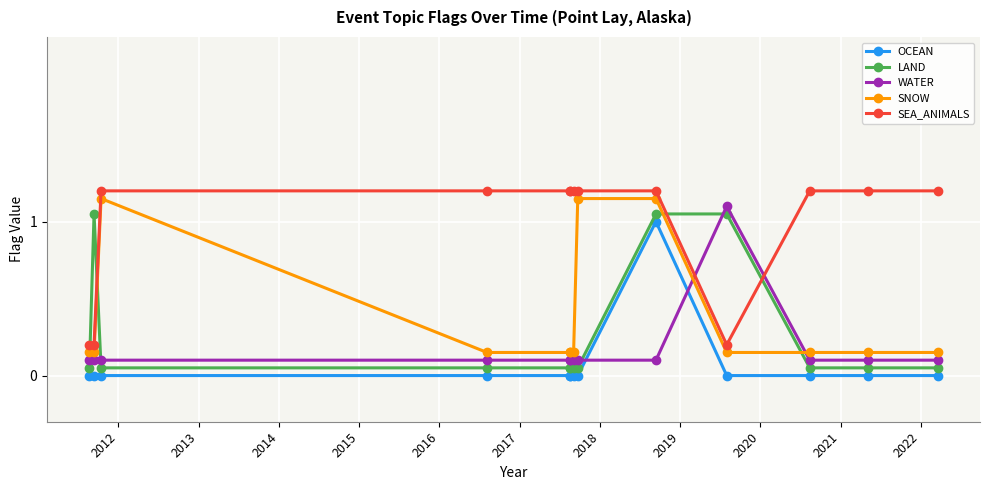

Count the number of data series in this chart.

5